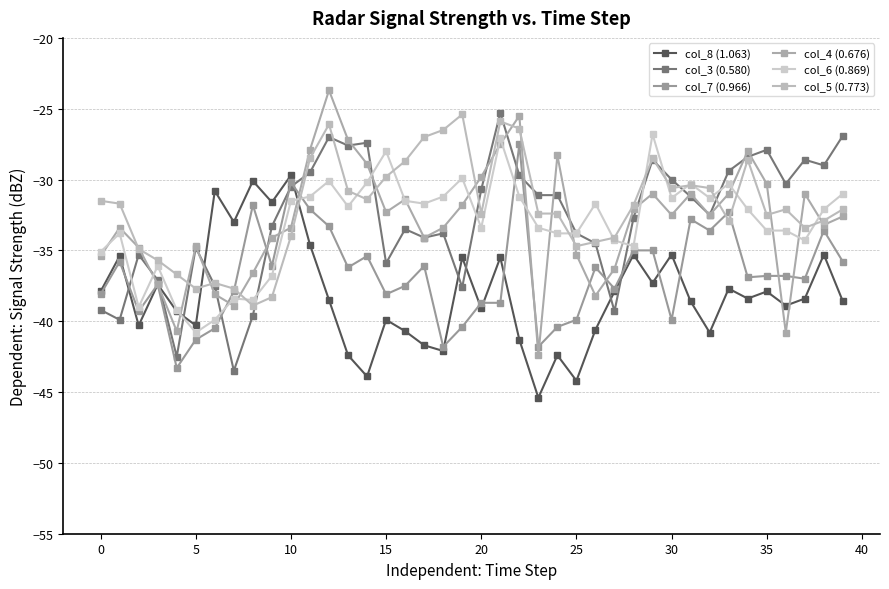

How many lines are shown in the chart?

6